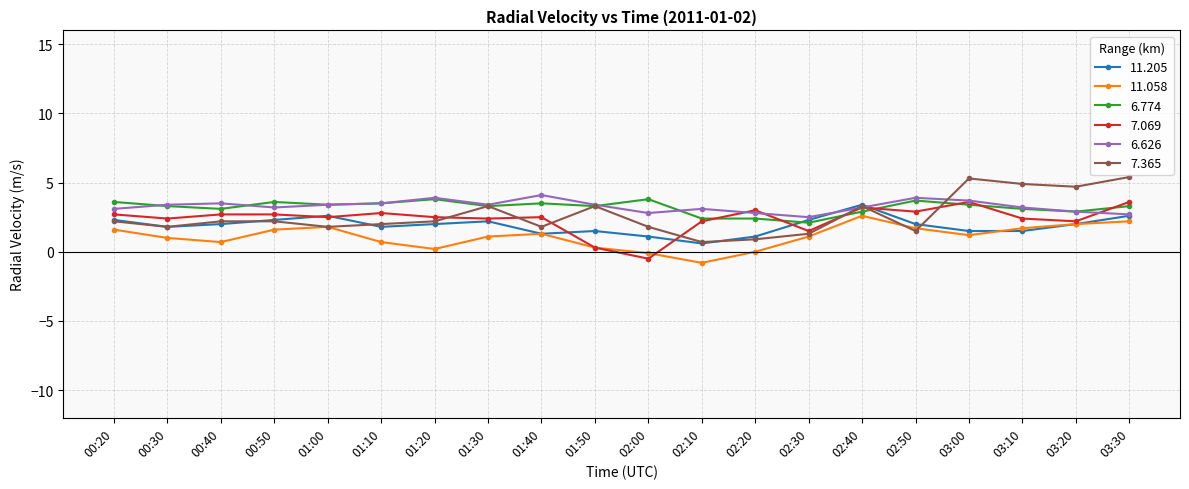

Is it true that 7.069 equals 3.2 at 02:40?

True